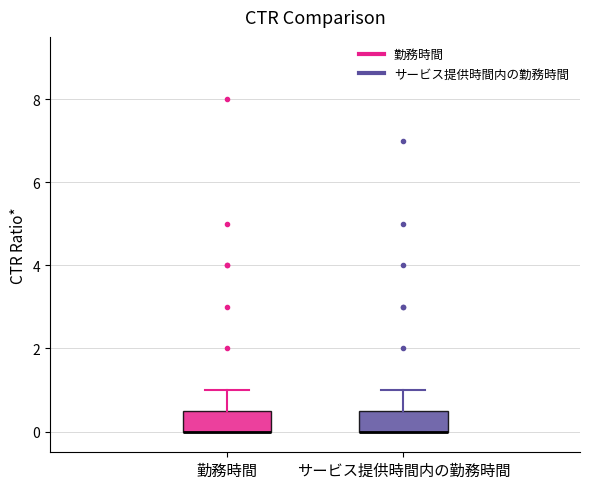

Reading left to right, transcribe this box plot: for each box, give where its median line is, the range the box spans, and where its two whiskers end, as read against the y-axis. The values are not printed on the chart, so give them approximately, as read against the axis.

勤務時間: median 0.0 (drawn on the box's lower edge), box 0.0 to 0.6, whiskers 0.0 to 1.0
サービス提供時間内の勤務時間: median 0.0 (drawn on the box's lower edge), box 0.0 to 0.6, whiskers 0.0 to 1.0